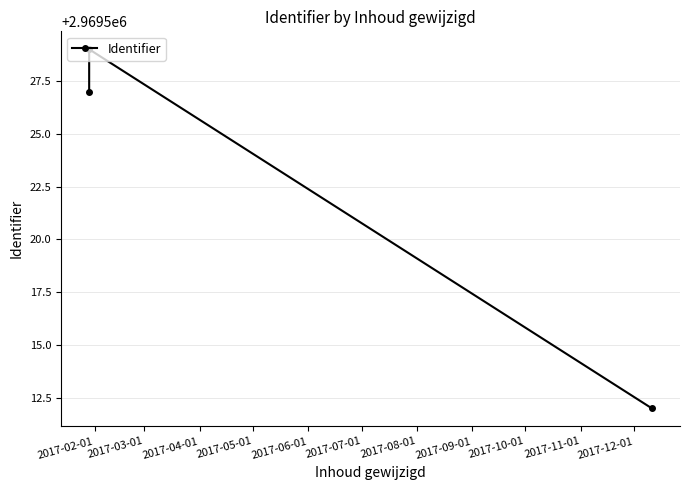

True or false: the data shows 2969527 at 2017-02-01.

True